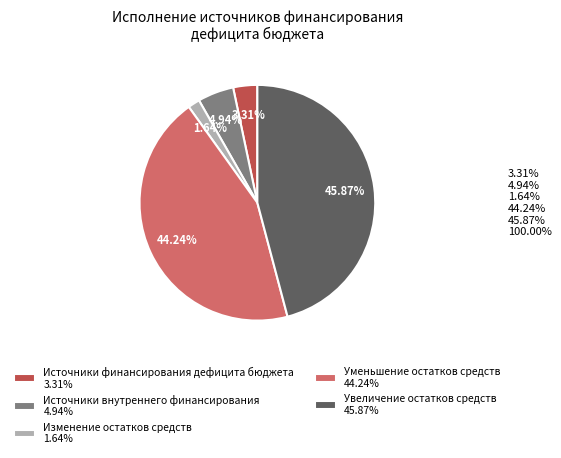

Combined, do Источники внутреннего финансирования 4.94% and Уменьшение остатков средств 44.24% account for over 50%?

No